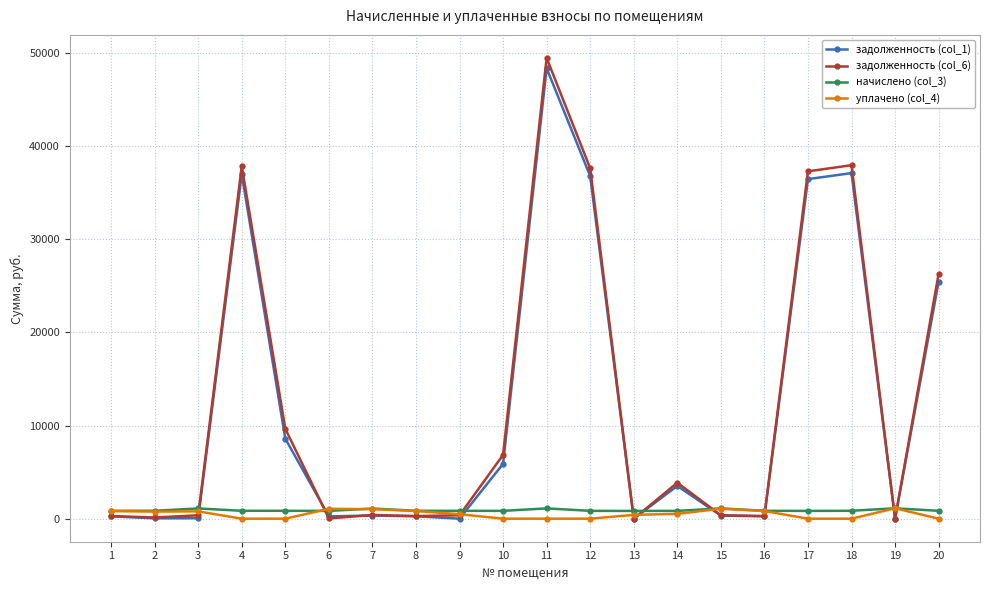

Which series has the widest spread of values?

задолженность (col_6)